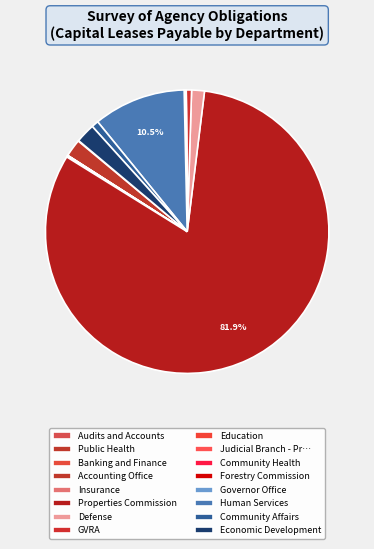

To the nearest percent, what is the difference between the largest and smallest slice percentages?

82%